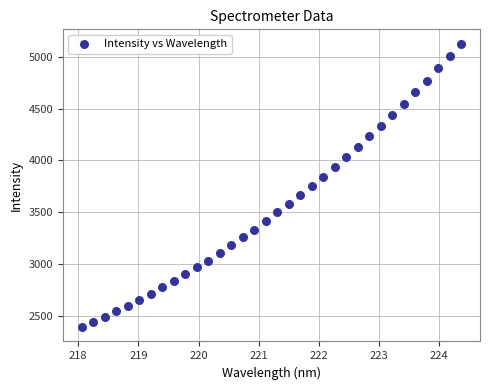

What is the range of X values (max minus min)?

6.3